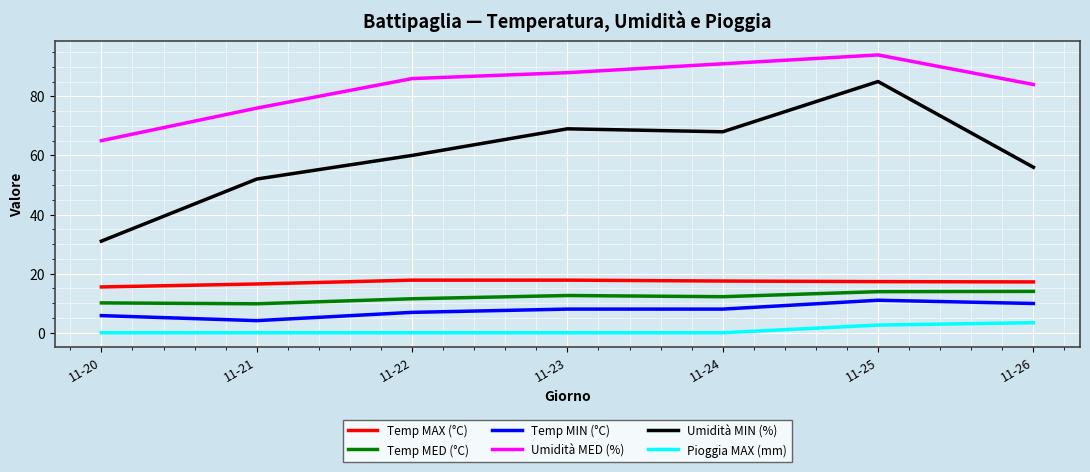

What is the highest value of the Temp MIN (°C) series?

11.0